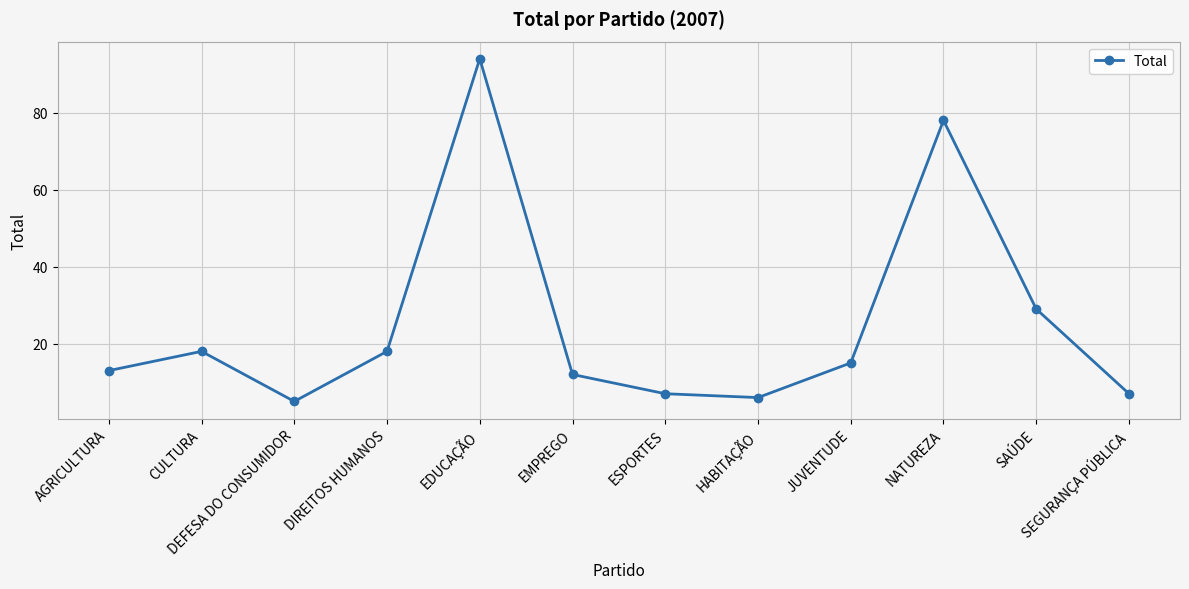

Does the chart display data point markers on the line(s)?

Yes